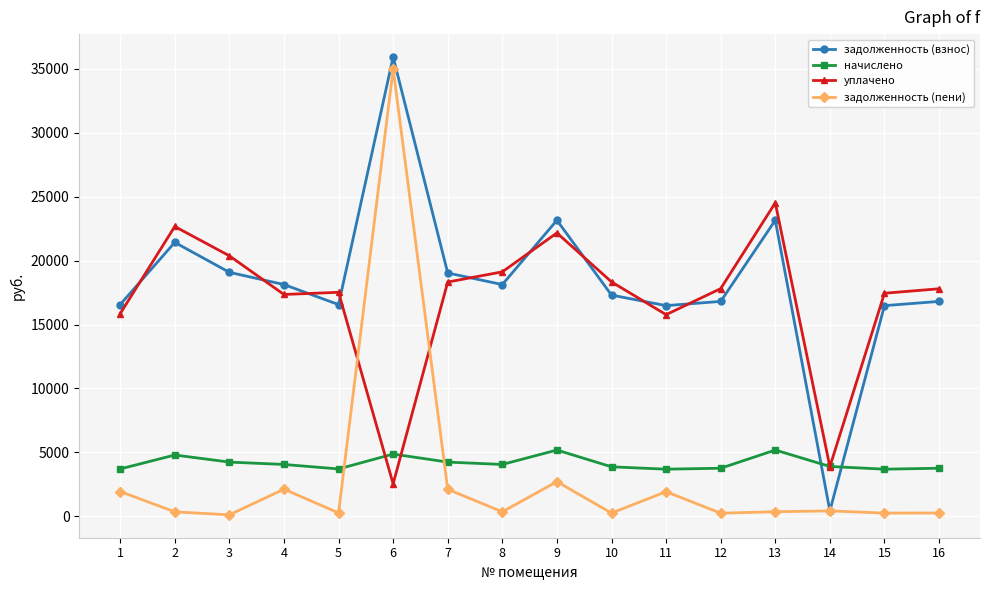

Which category has the highest value across all series?

6